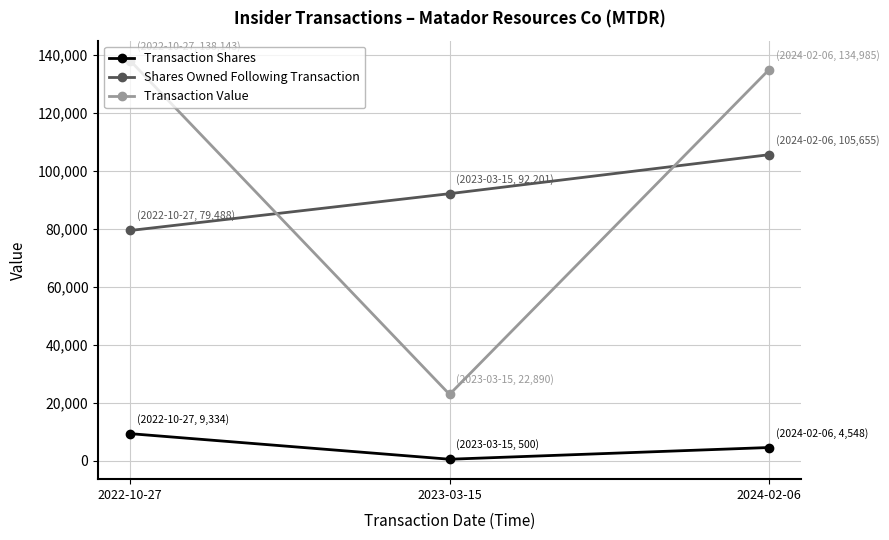

Which series has the widest spread of values?

Transaction Value